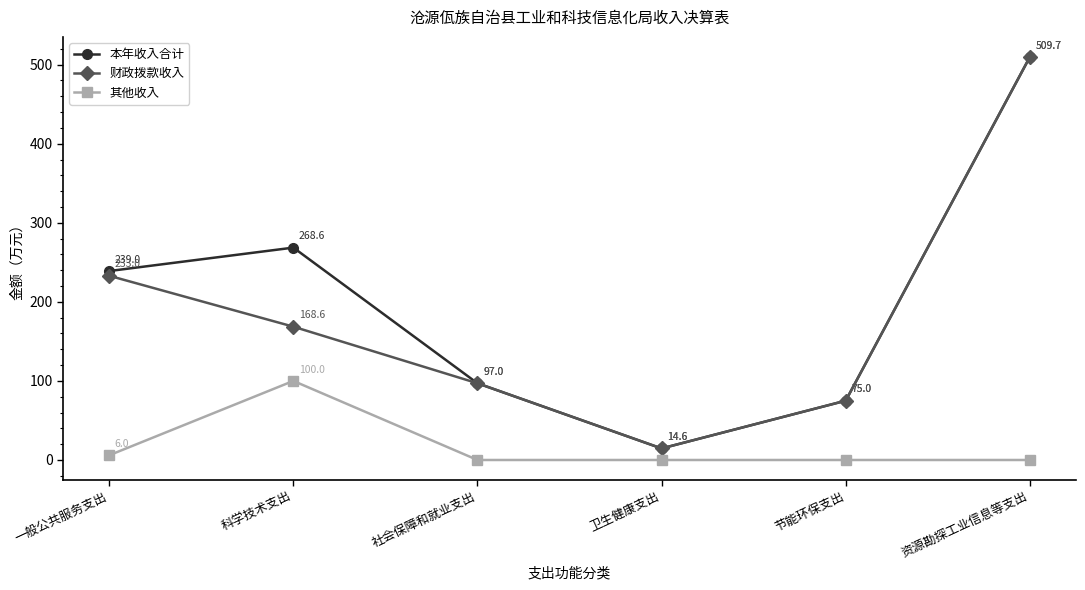

Reading right to left, list all the values displayed in this chart.

本年收入合计: 资源勘探工业信息等支出=509.7	节能环保支出=75.0	卫生健康支出=14.6	社会保障和就业支出=97.0	科学技术支出=268.6	一般公共服务支出=239.0
财政拨款收入: 资源勘探工业信息等支出=509.7	节能环保支出=75.0	卫生健康支出=14.6	社会保障和就业支出=97.0	科学技术支出=168.6	一般公共服务支出=233.0
其他收入: 资源勘探工业信息等支出=0.0	节能环保支出=0.0	卫生健康支出=0.0	社会保障和就业支出=0.0	科学技术支出=100.0	一般公共服务支出=6.0